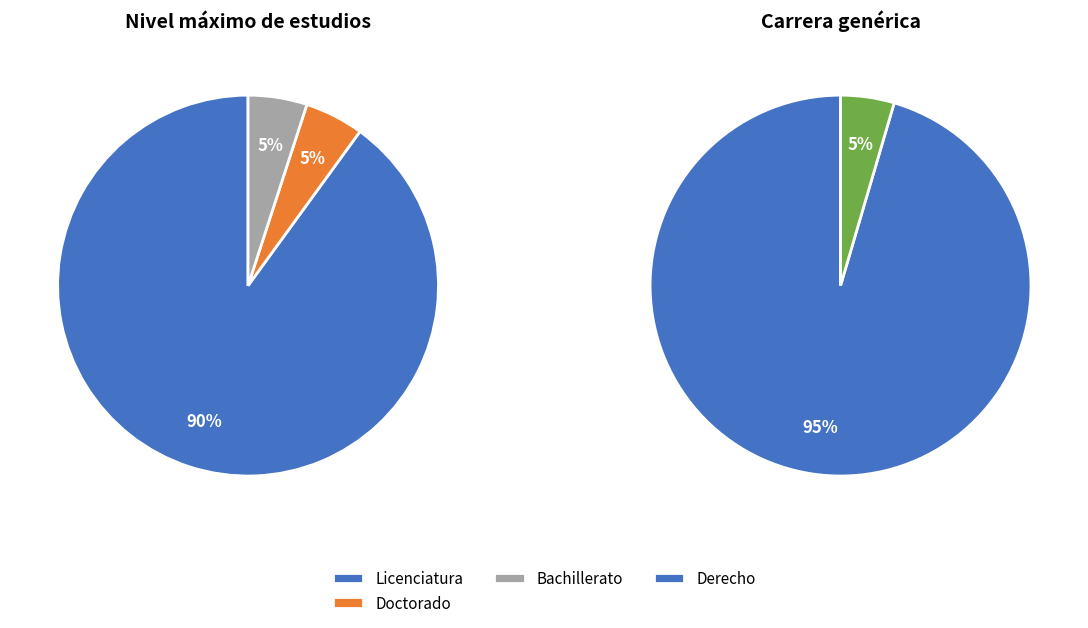

Approximately how many times larger is the value at Doctorado compared to Licenciatura?

0.1